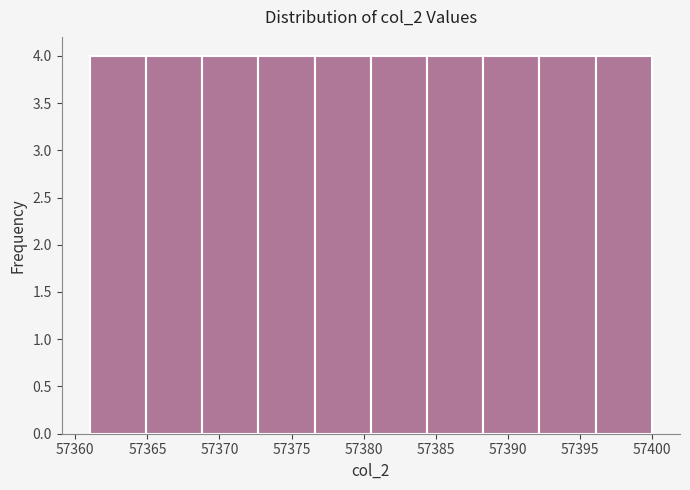

How tall is the bar that spans 57380.5 to 57384.4 on the x-axis? Neither the bar edges nor the heights are printed on the chart, so give them approximately, as read against the axes.

4